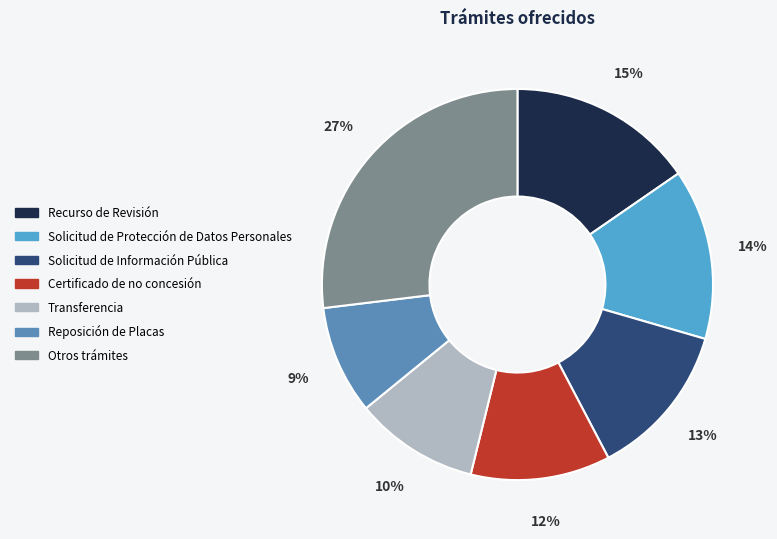

To the nearest percent, what is the difference between the Reposición de Placas and Recurso de Revisión slice percentages?

6%